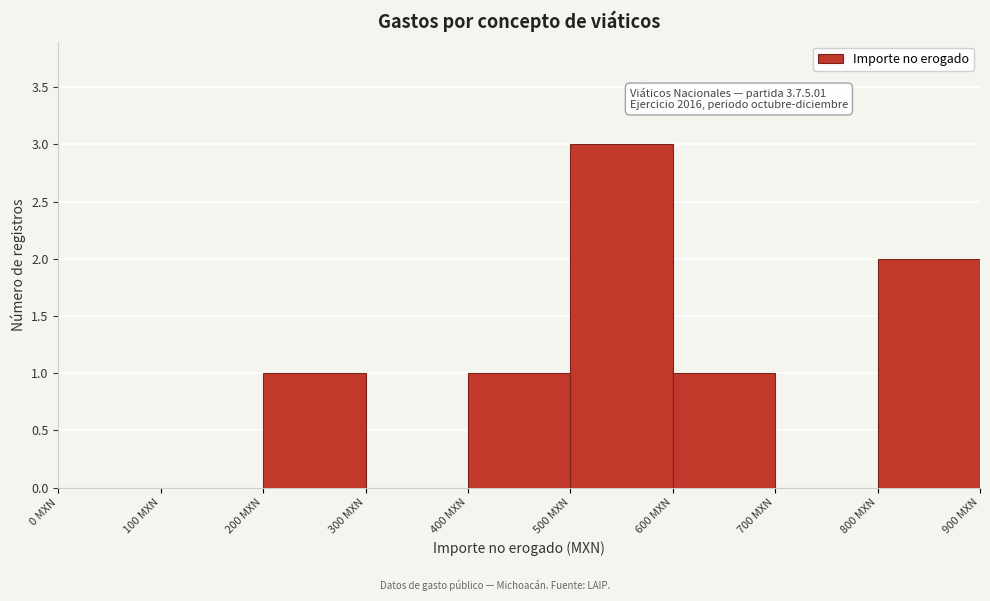

Which range on the x-axis has the tallest bar?

500 to 600